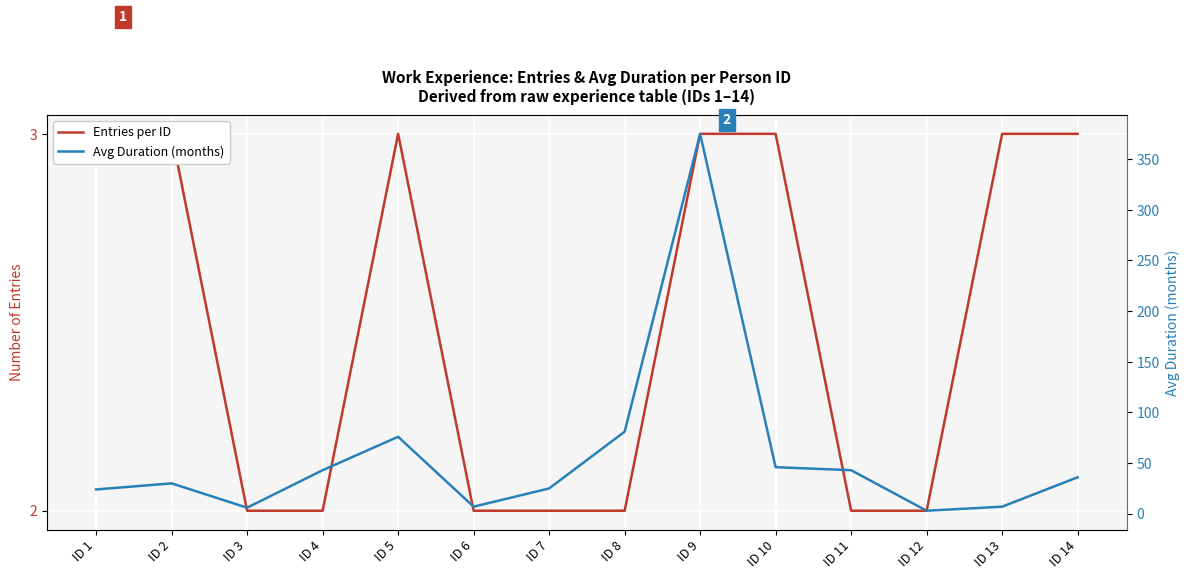

What is the difference between the maximum and minimum values in the Avg Duration (months) series?

372